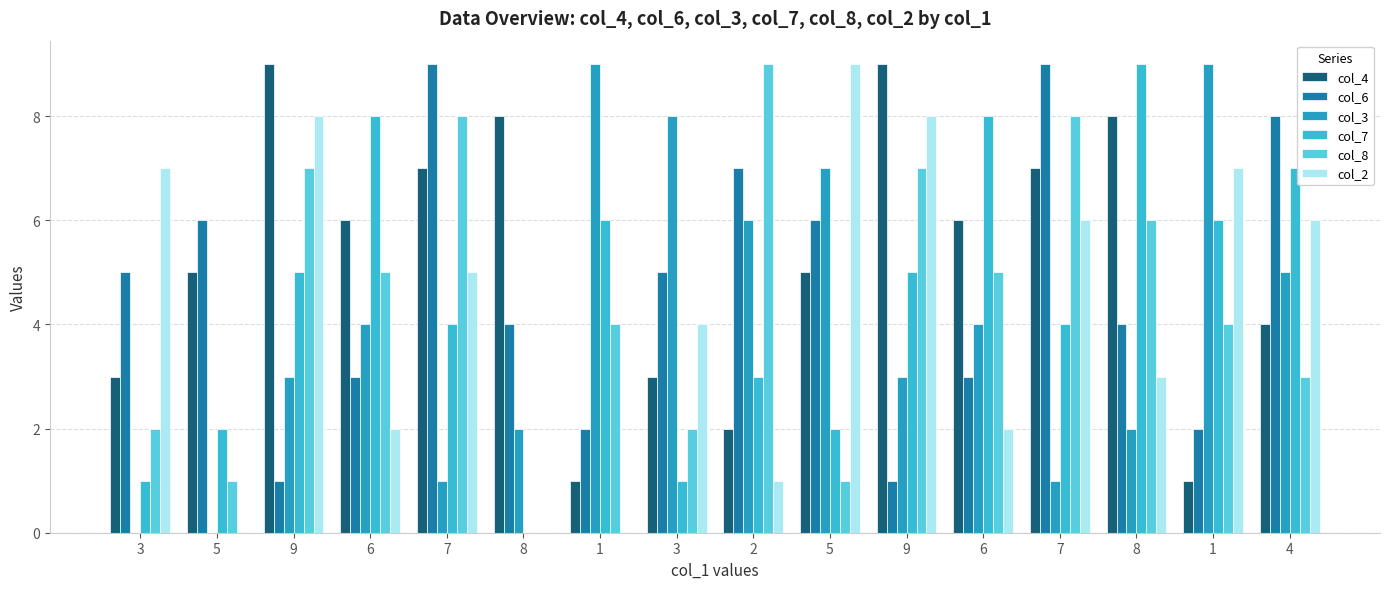

How many groups of bars are there?

16